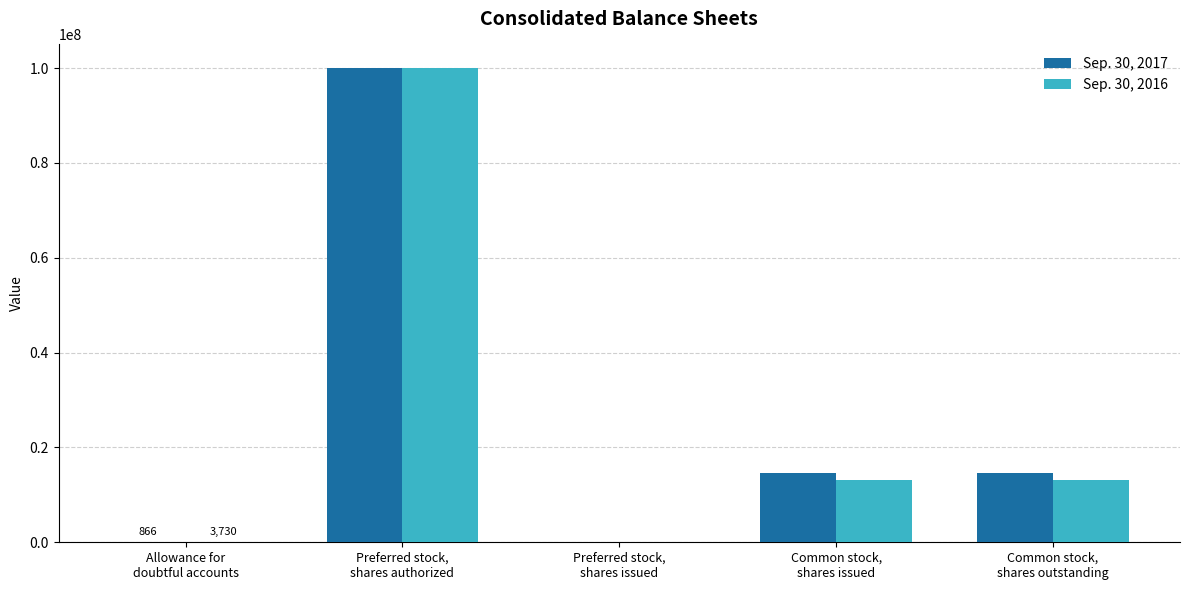

What is the sum of the Sep. 30, 2016 values at Allowance for
doubtful accounts and Preferred stock,
shares issued?

3730